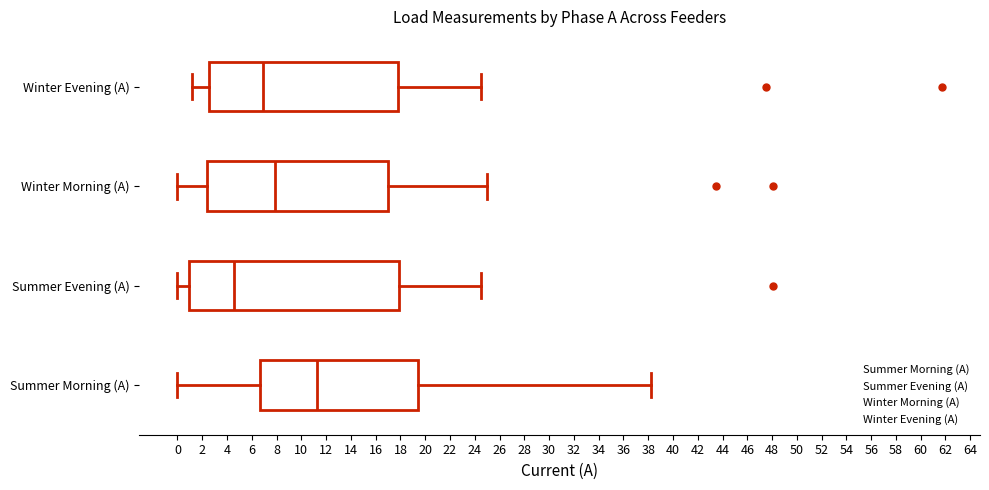

Which box has the furthest to the right median line?

Summer Morning (A)